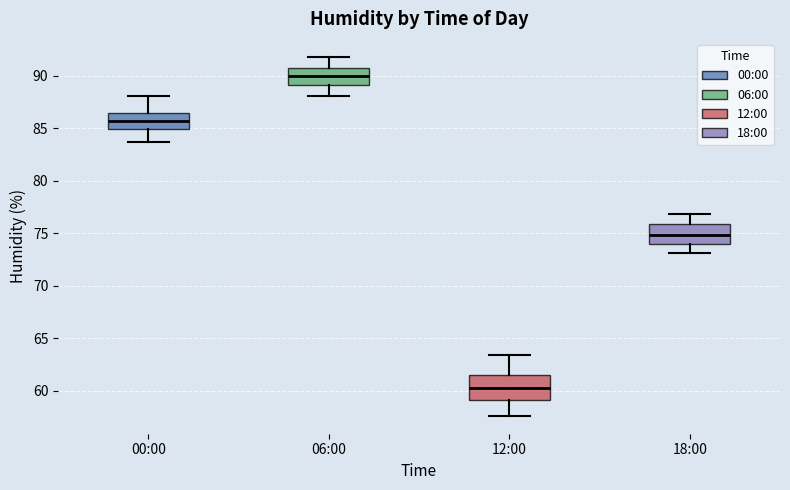

Reading left to right, read every box against the y-axis: the position of its median line, the range the box covers, and the ends of its whiskers. The values are not printed on the chart, so give them approximately, as read against the axis.

00:00: median 85.5, box 85.0 to 86.5, whiskers 83.5 to 88.0
06:00: median 90.0, box 89.0 to 91.0, whiskers 88.0 to 92.0
12:00: median 60.5, box 59.0 to 61.5, whiskers 57.5 to 63.5
18:00: median 75.0, box 74.0 to 76.0, whiskers 73.0 to 77.0